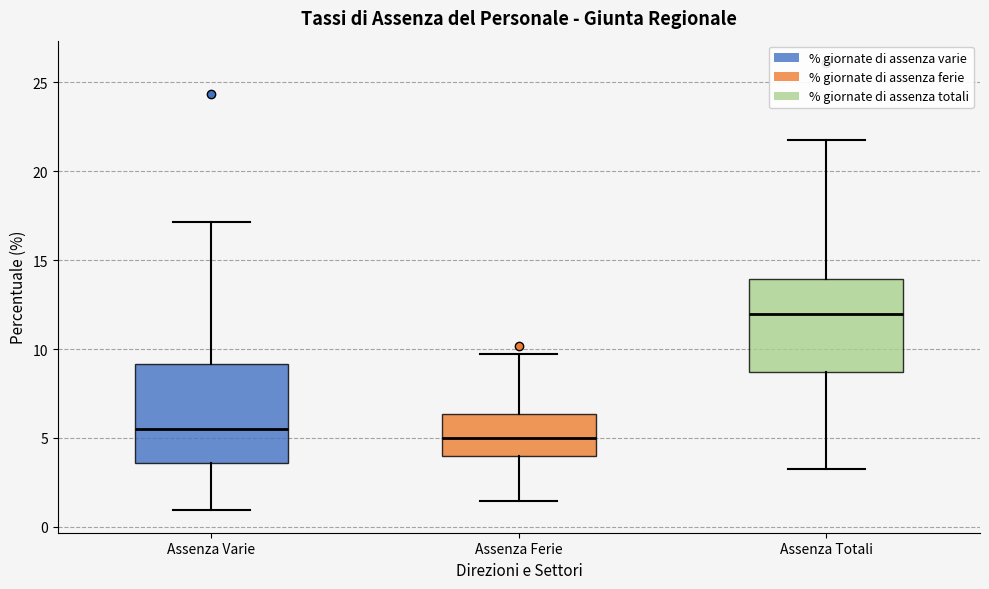

Reading left to right, transcribe this box plot: for each box, give where its median line is, the range the box spans, and where its two whiskers end, as read against the y-axis. The values are not printed on the chart, so give them approximately, as read against the axis.

Assenza Varie: median 5.5, box 3.5 to 9.0, whiskers 1.0 to 17.0
Assenza Ferie: median 5.0, box 4.0 to 6.5, whiskers 1.5 to 9.5
Assenza Totali: median 12.0, box 8.5 to 14.0, whiskers 3.5 to 21.5